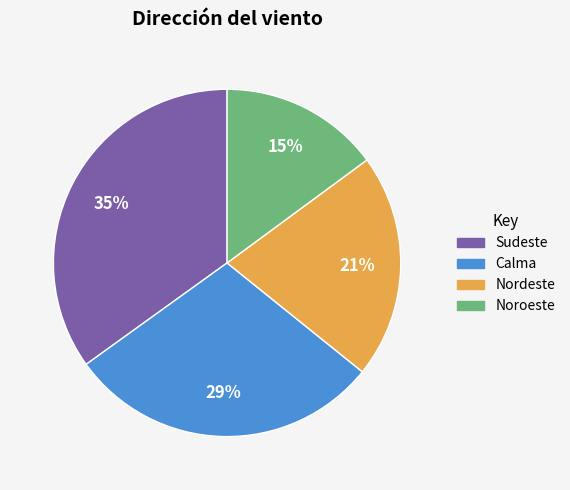

To the nearest percent, what is the average slice percentage?

25%